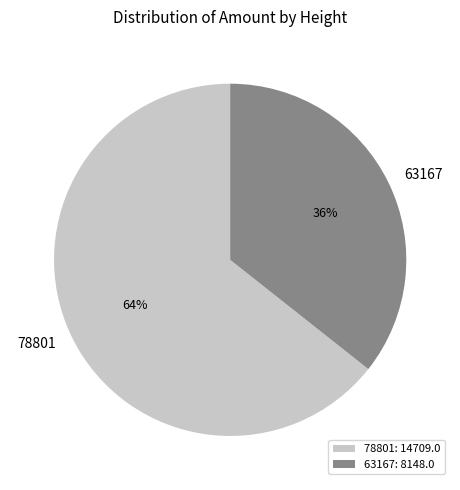

To the nearest percent, what is the average slice percentage?

50%